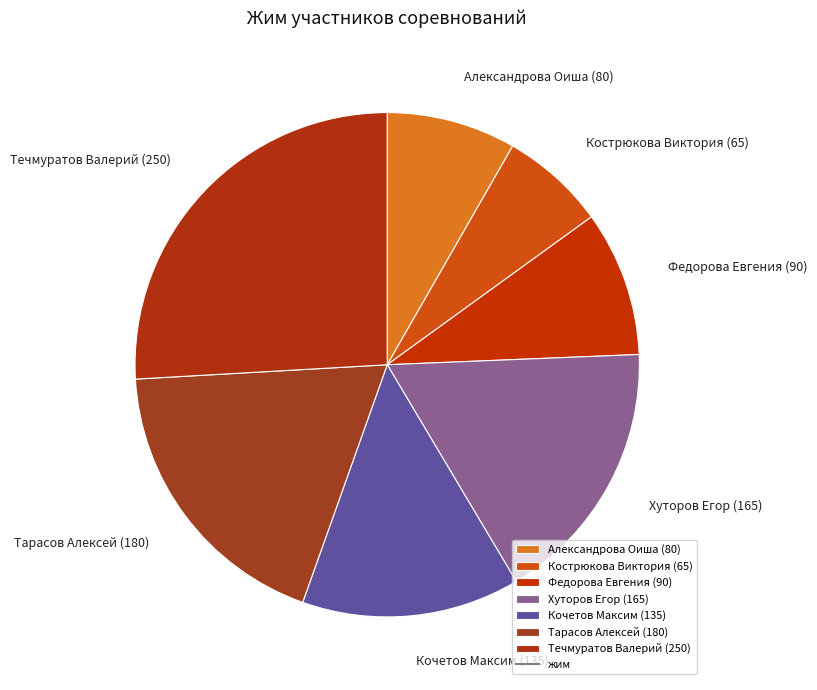

Does Кострюкова Виктория (65) account for over 50% of the chart?

No